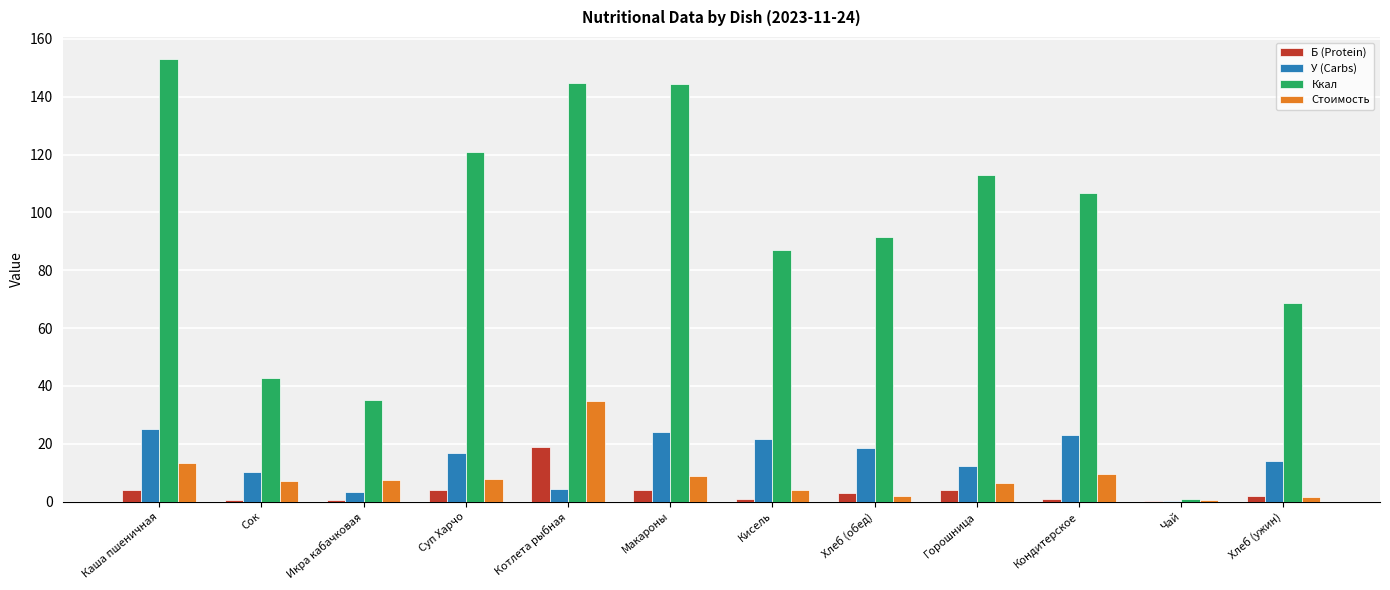

Is it true that Ккал equals 144.3 at Макароны?

True